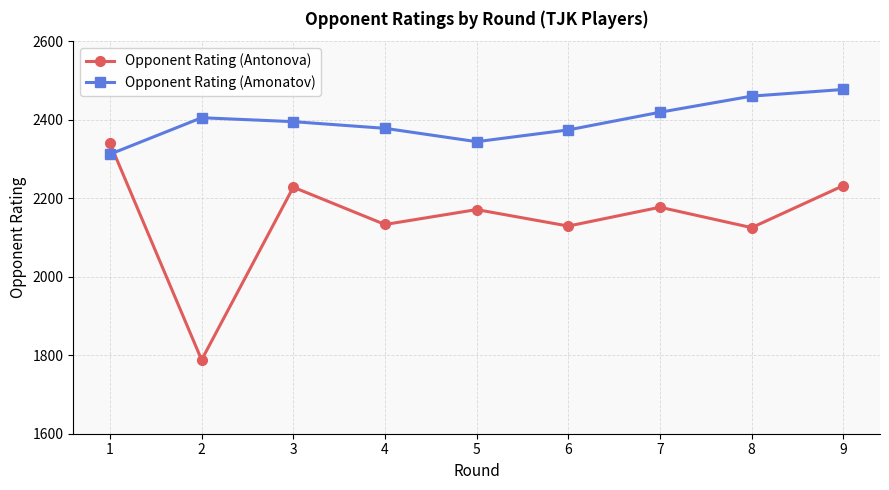

What is the value of the Opponent Rating (Antonova) point at the 3rd from the left?

2228